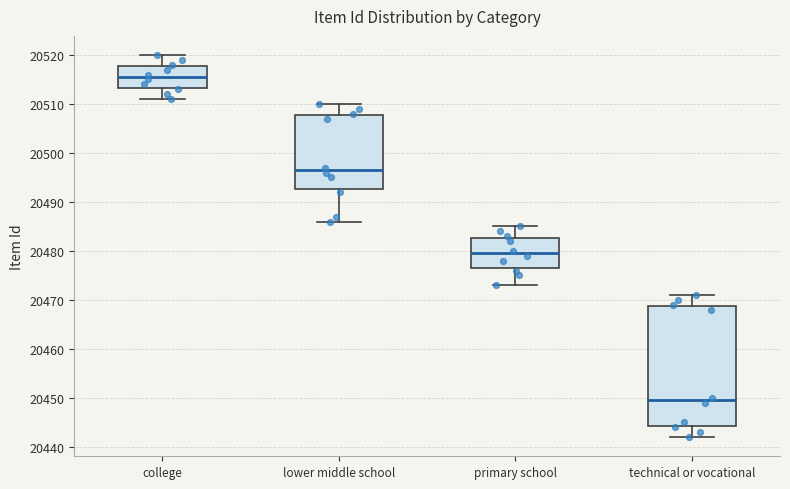

Which box has the lowest median line?

technical or vocational